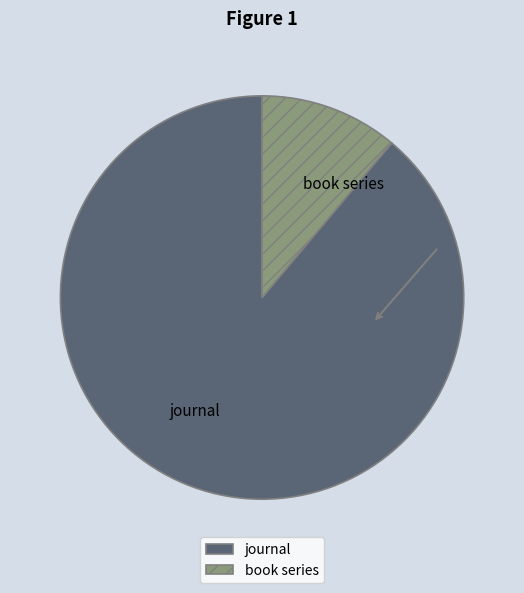

Approximately how many times larger is the value at book series compared to journal?

0.1